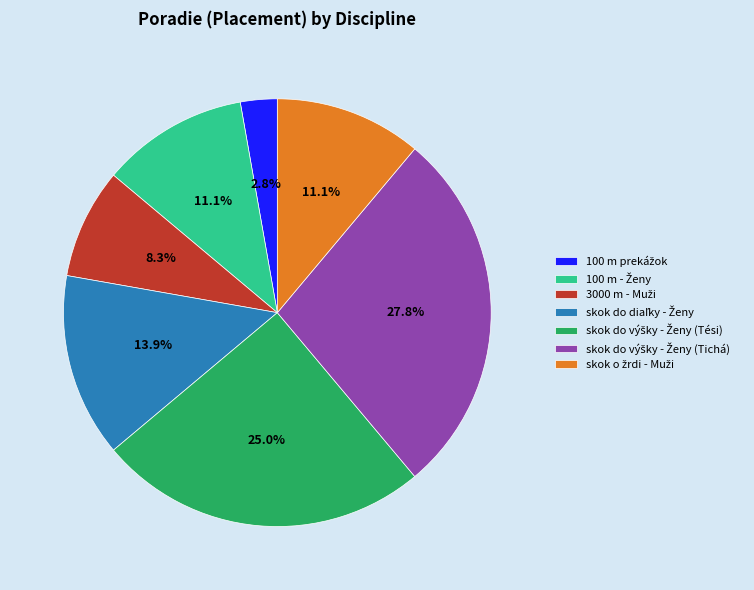

To the nearest percent, what is the difference between the largest and smallest slice percentages?

25%